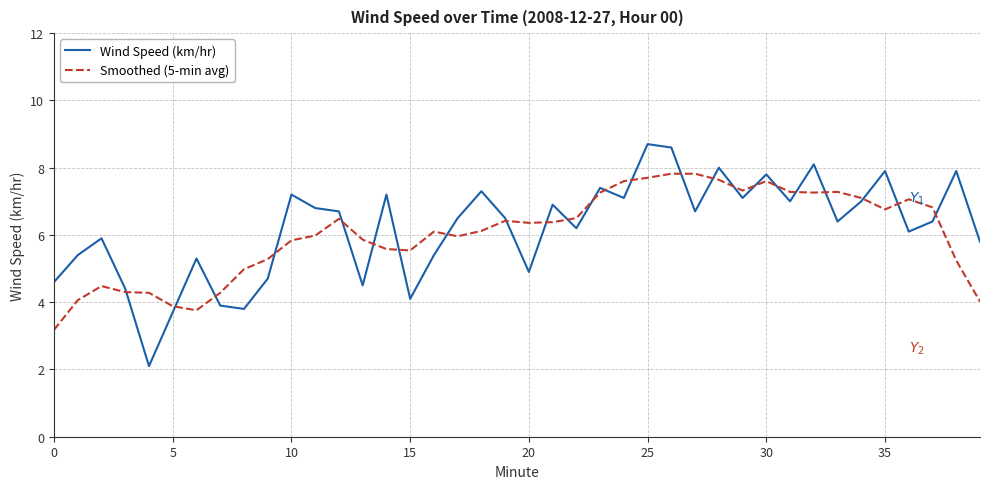

What is the minimum value for Wind Speed (km/hr)?

2.1